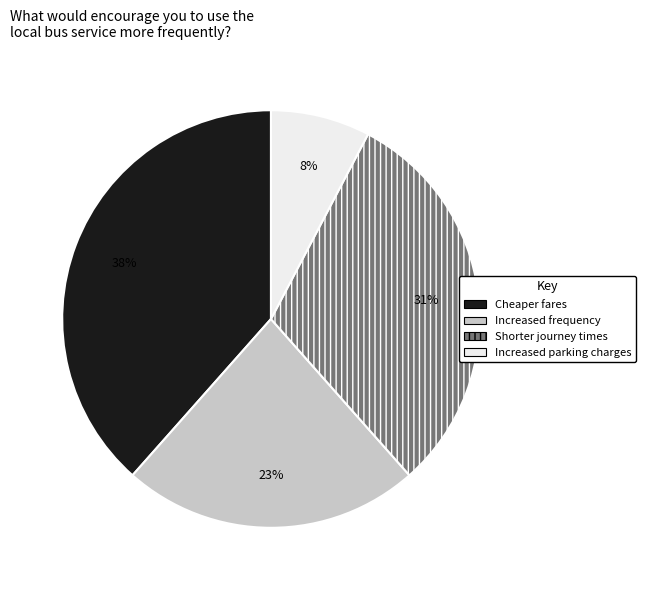

Rank the categories by value from highest to lowest.

Cheaper fares, Shorter journey times, Increased frequency, Increased parking charges